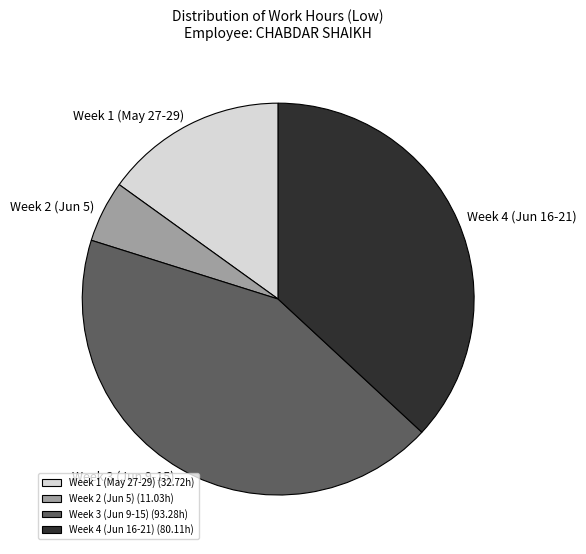

How many slices are in this pie chart?

4